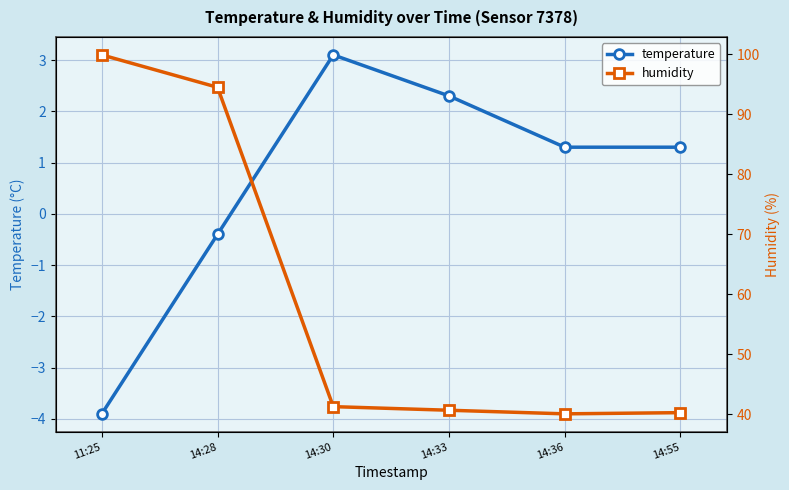

What is the difference between the maximum and minimum values in the temperature series?

7.0